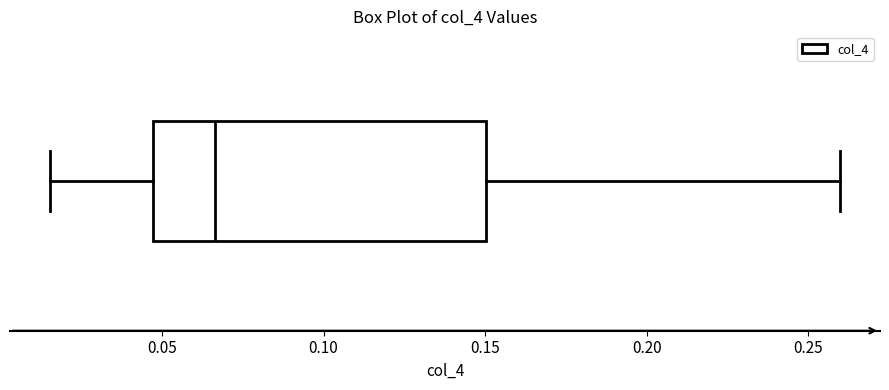

Read this box plot against the x-axis: the position of the median line, the range covered by the box, and the ends of both whiskers. The values are not printed on the chart, so give them approximately, as read against the axis.

median 0.065, box 0.045 to 0.150, whiskers 0.015 to 0.260